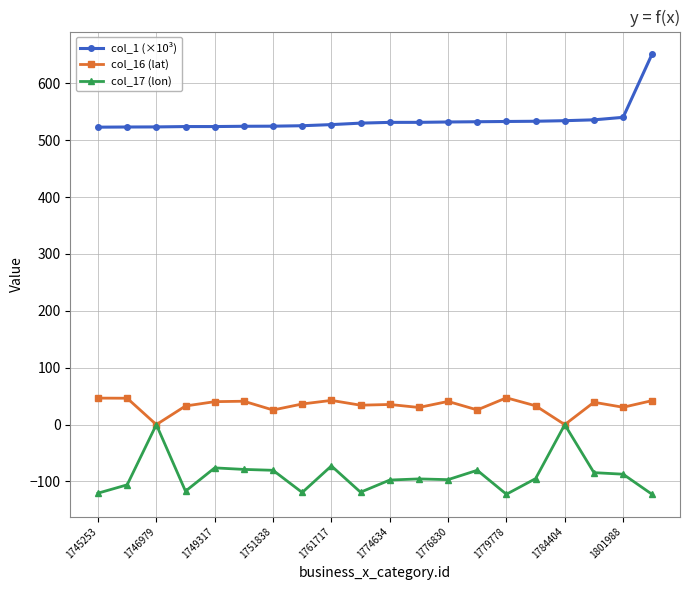

True or false: col_1 (×10³) and col_16 (lat) intersect in this chart.

False